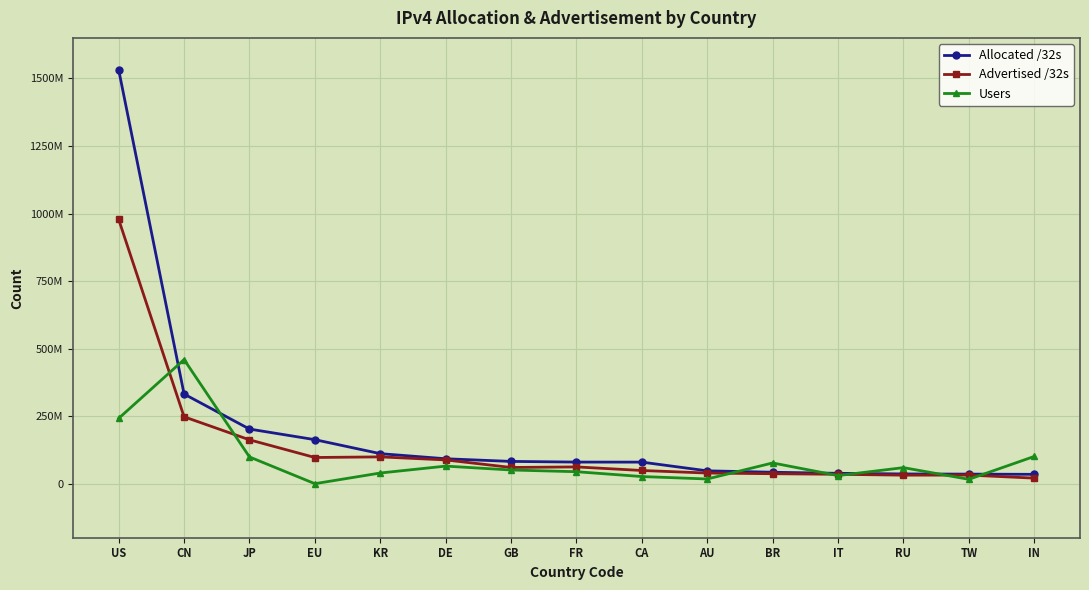

Reading right to left, list all the values displayed in this chart.

Allocated /32s: 34634496	35379456	36036104	38338880	42337792	47533824	79811328	79969888	82435720	92251128	111160832	162942176	202215168	331793408	1531710464
Advertised /32s: 20553472	31805952	31584512	34778368	36908032	39370784	48869376	62064384	60008592	87977968	99219488	96918400	162390336	247558912	978071624
Users: 100848956	16168445	59427776	30013068	76750508	17400402	26404374	44328722	50676709	65053639	39528423	0	98964808	459417558	241728286